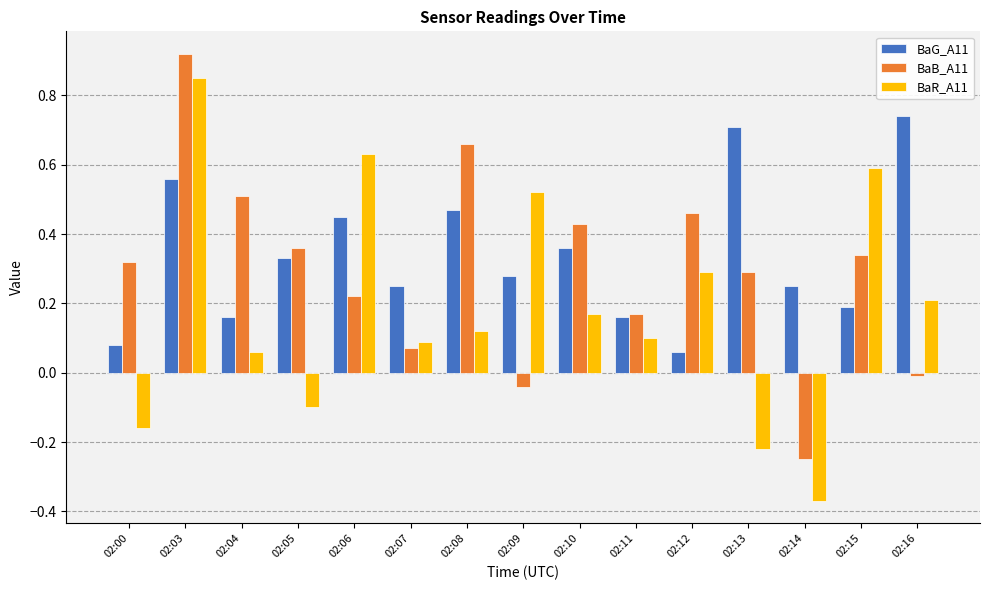

Rank the series by their maximum value, from lowest to highest.

BaG_A11, BaR_A11, BaB_A11